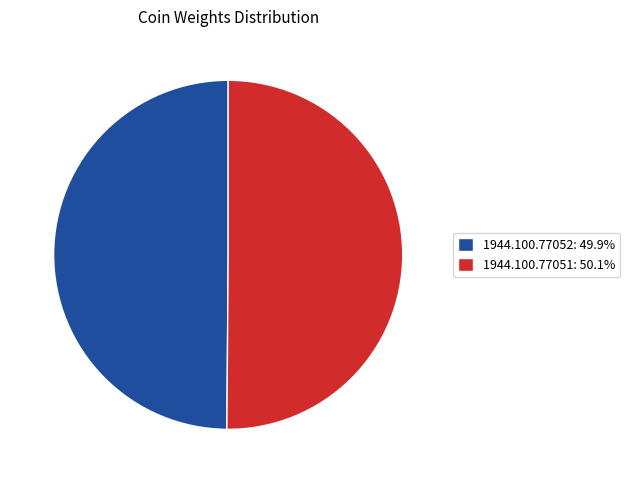

Do 1944.100.77051: 50.1% and 1944.100.77052: 49.9% together represent more than half of the pie?

Yes